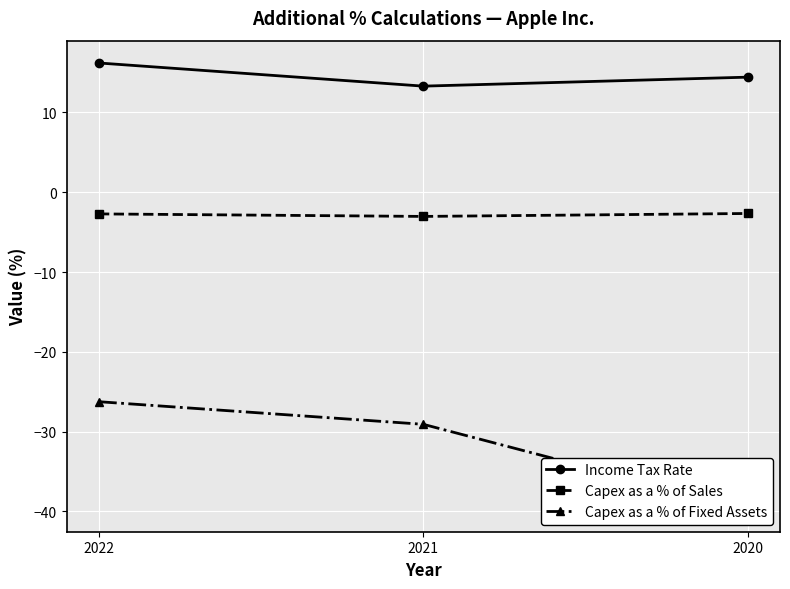

List the series in order of their overall mean, lowest first.

Capex as a % of Fixed Assets, Capex as a % of Sales, Income Tax Rate